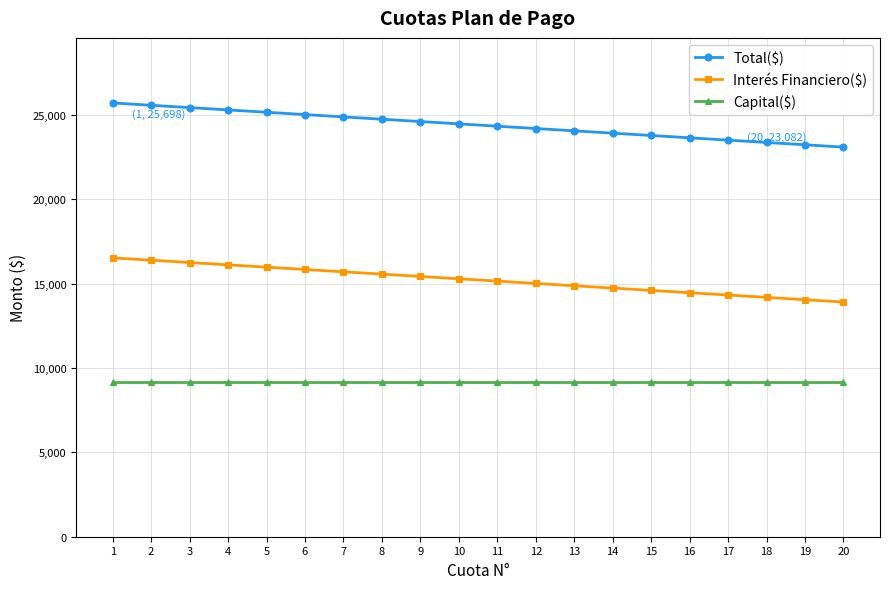

What is the sum of the Capital($) values at 13 and 12?

18355.9